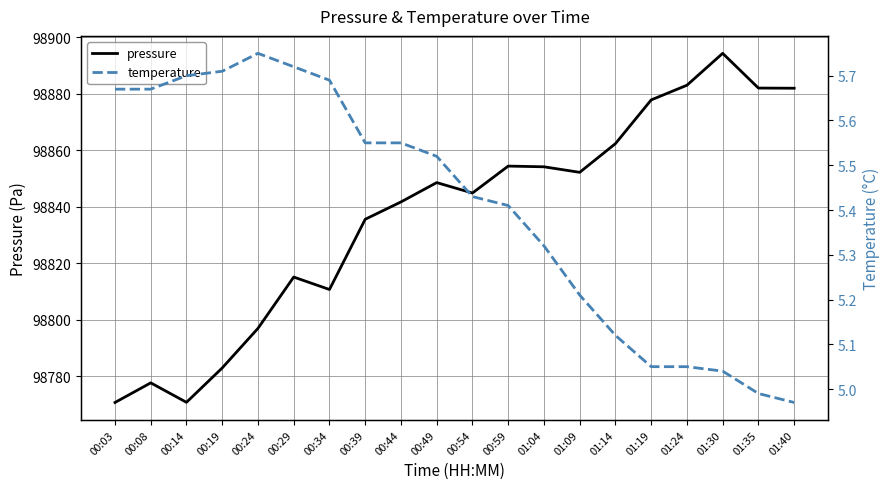

Which category has the lowest value across all series?

01:40